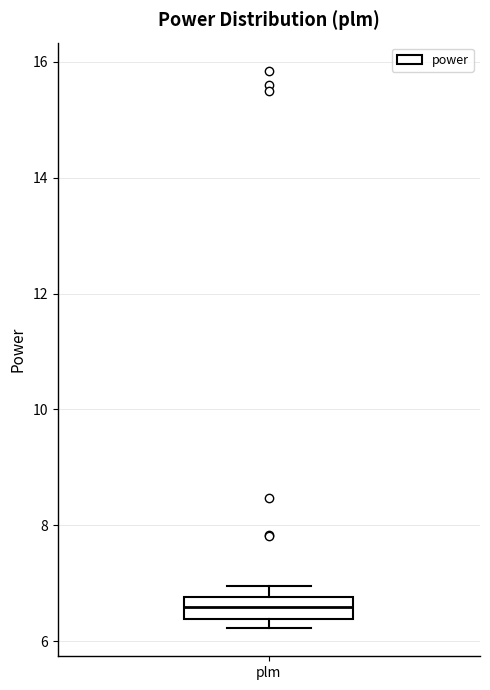

Transcribe this box plot: give where the median line is, the range the box spans, and where the two whiskers end, as read against the y-axis. The values are not printed on the chart, so give them approximately, as read against the axis.

median 6.6, box 6.4 to 6.8, whiskers 6.2 to 7.0